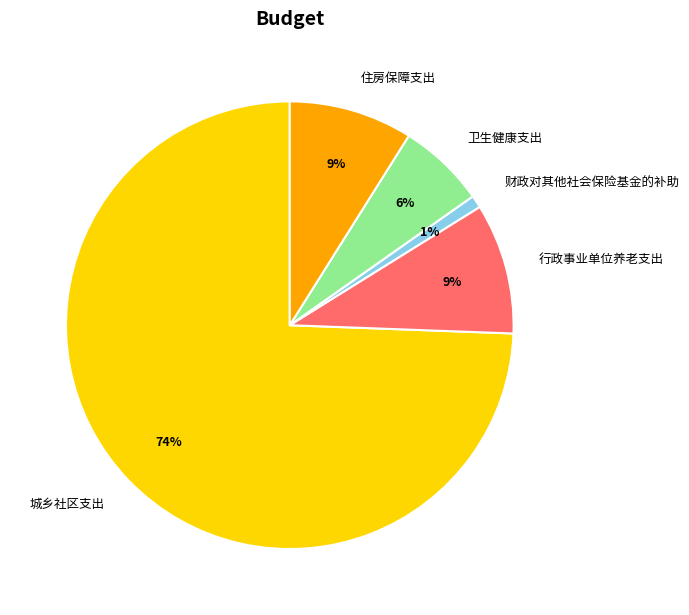

Count the number of slices in the pie.

5